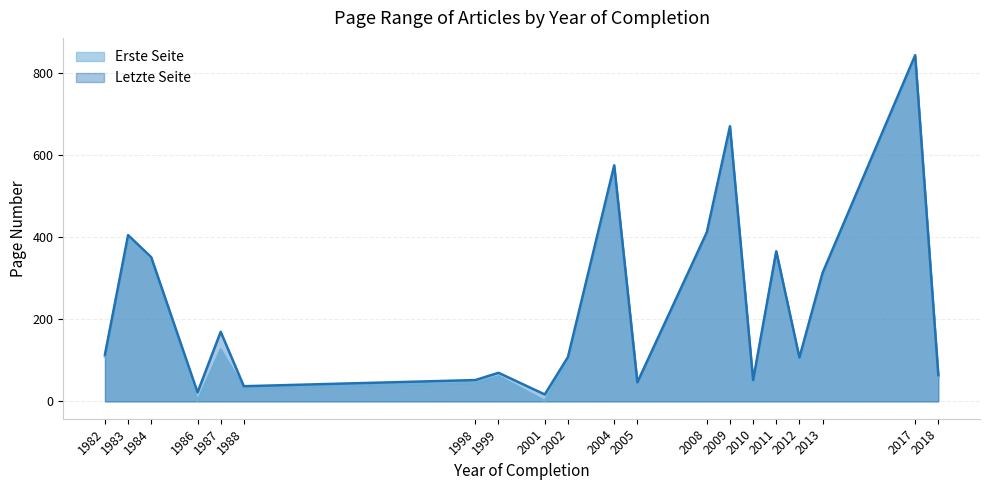

What is the greatest value displayed?

843.0